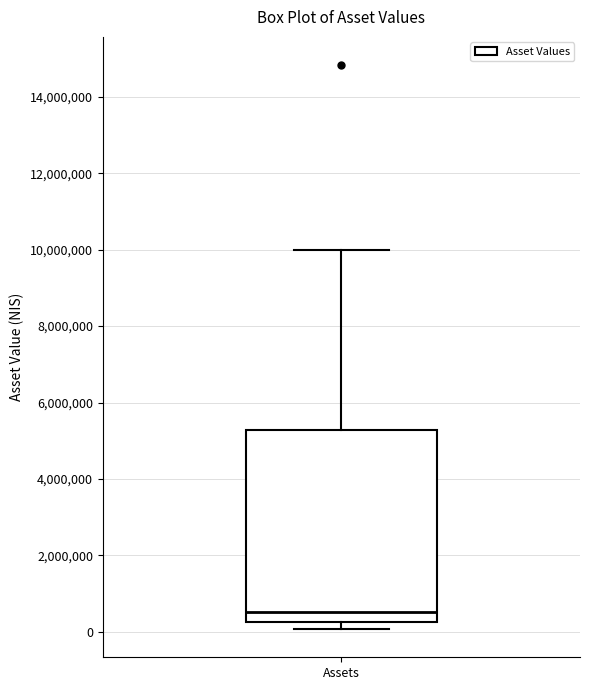

Transcribe this box plot: give where the median line is, the range the box spans, and where the two whiskers end, as read against the y-axis. The values are not printed on the chart, so give them approximately, as read against the axis.

median 600000, box 200000 to 5200000, whiskers 0 to 10000000